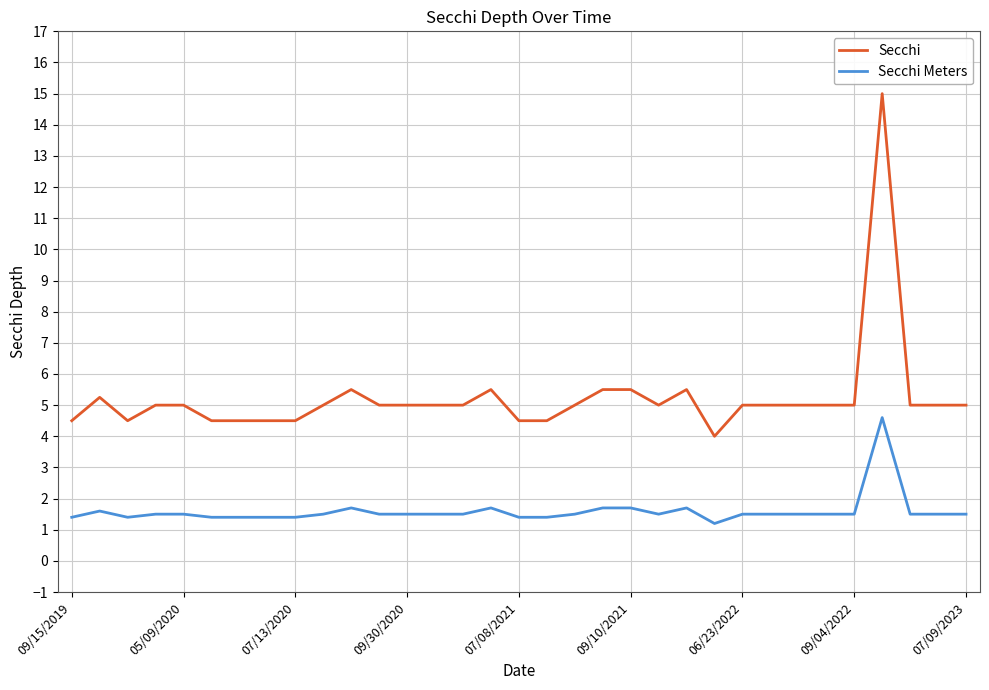

True or false: Secchi Meters has more than 0 interior local peaks.

True